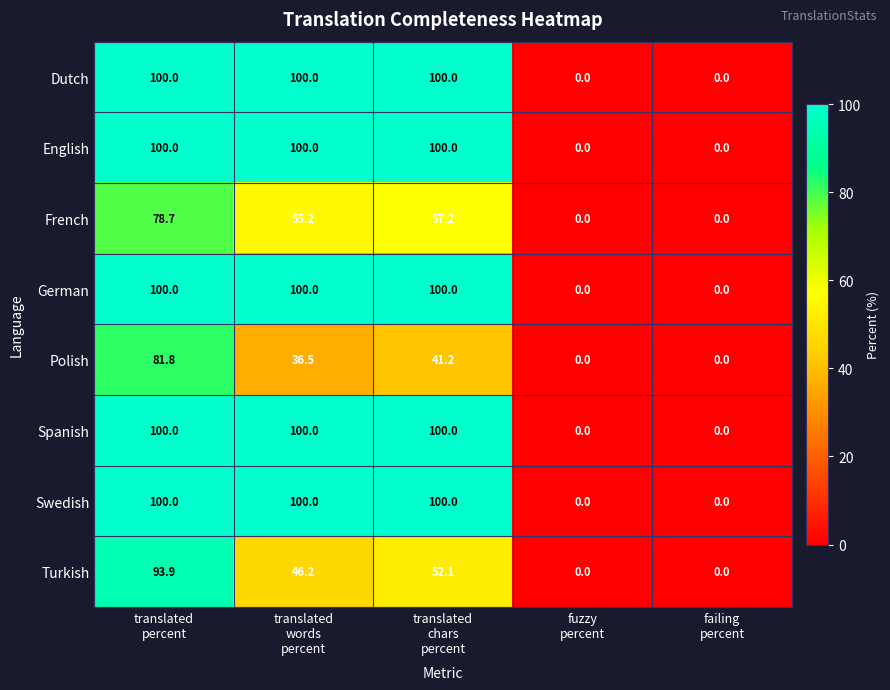

At which category is the sum across all series the highest?

translated
percent